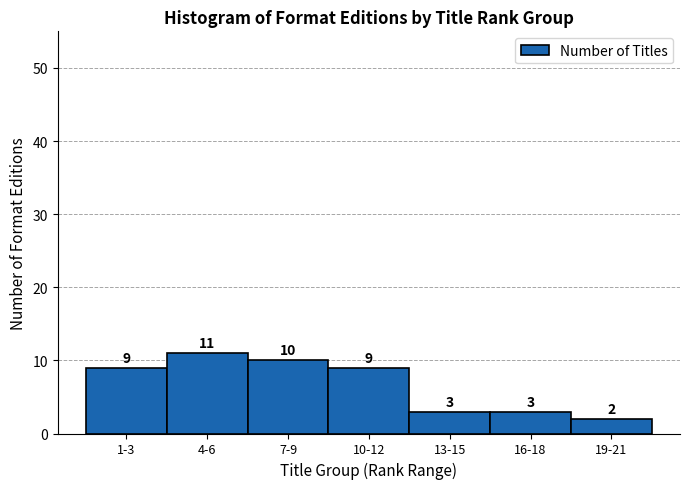

Reading right to left, extract all data points from this chart.

2	3	3	9	10	11	9